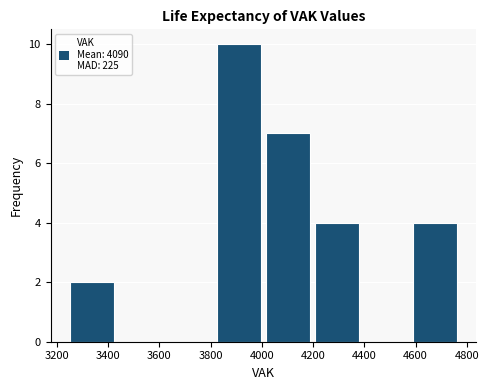

What is the height of the bar covering 4580 to 4780 on the x-axis? Neither the bar edges nor the heights are printed on the chart, so give them approximately, as read against the axes.

4